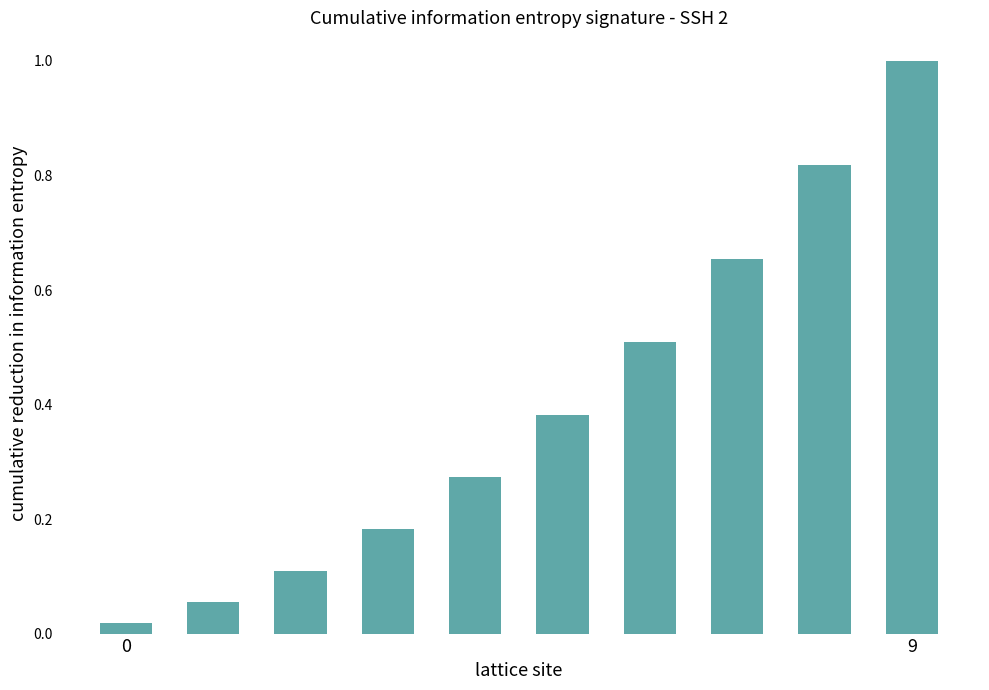

What is the greatest value displayed?

1.0